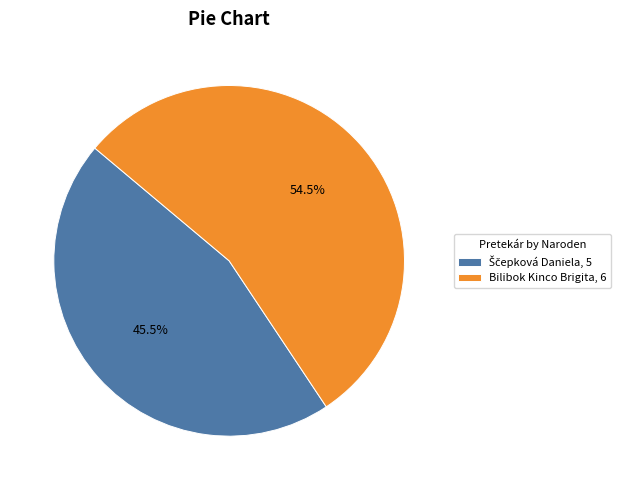

Does any single category account for the majority?

Yes